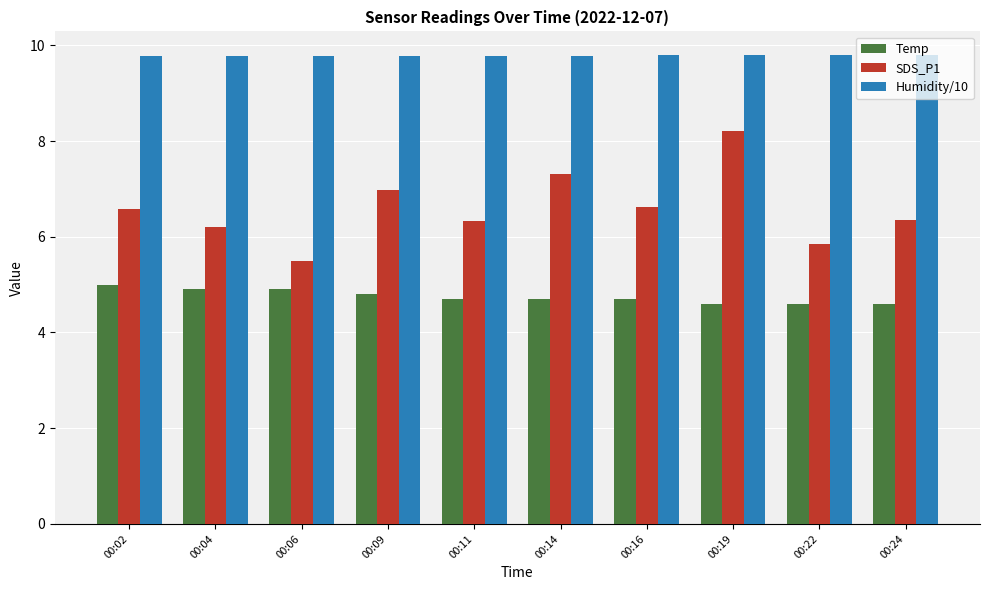

The SDS_P1 series shows 5.8 at 00:22. True or false?

True